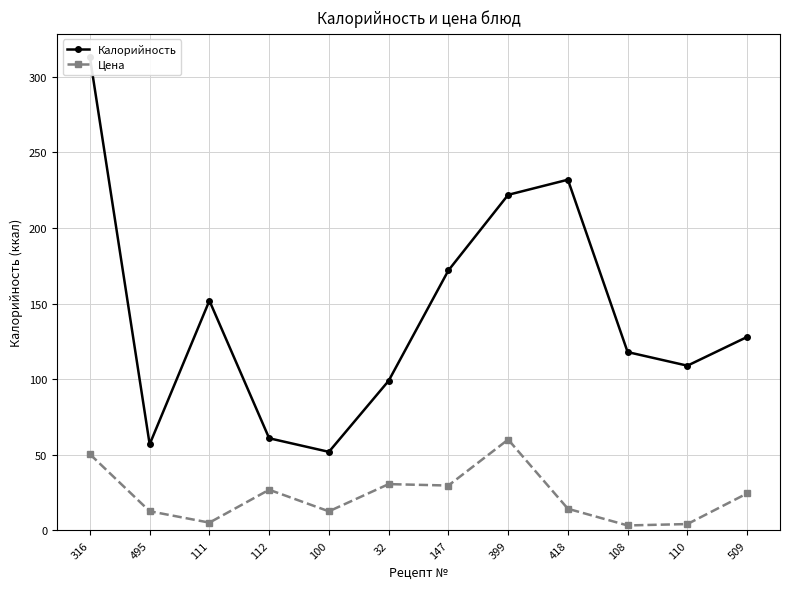

What is the label of the 9th point from the left?

418